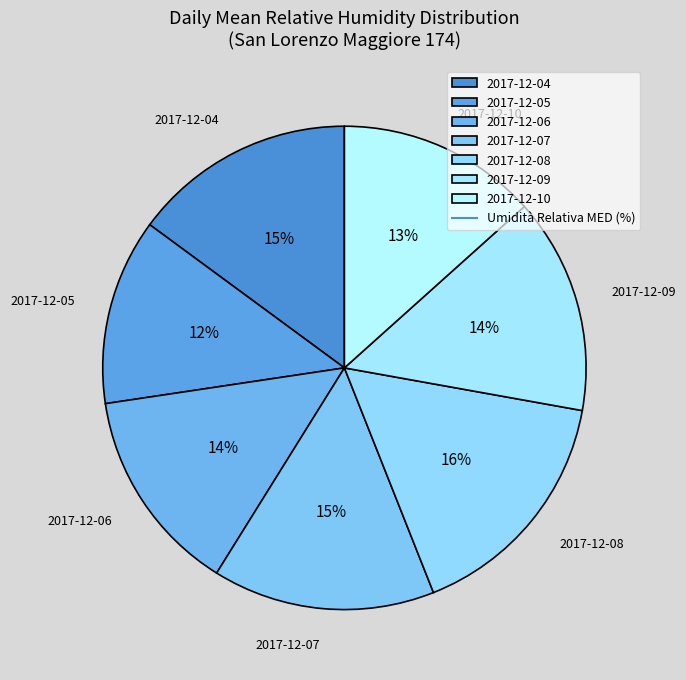

What percentage is the 2017-12-10 slice, to the nearest percent?

13%